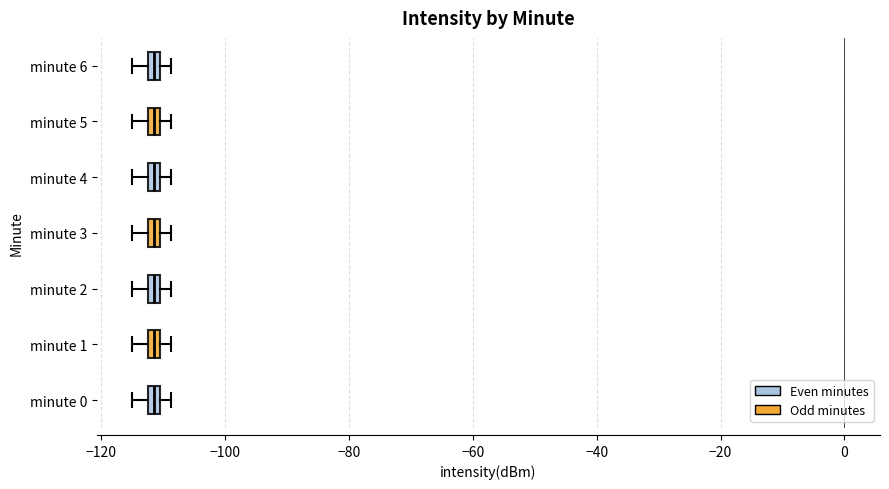

Where is the right edge of the box for minute 1 on the x-axis? The values are not printed on the chart, so give them approximately, as read against the axis.

-110